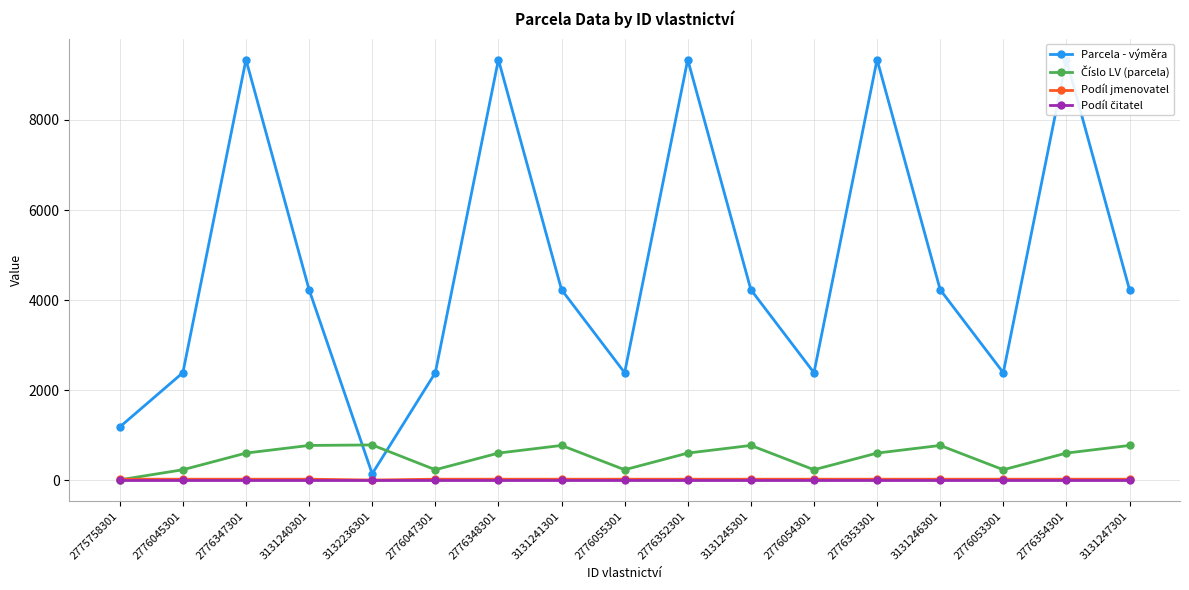

At which label does Parcela - výměra reach its minimum?

3132236301